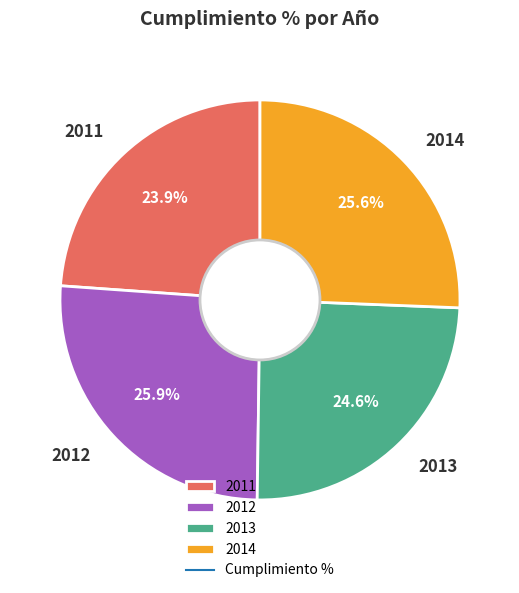

Is it true that 2012 is 40% of the pie?

False